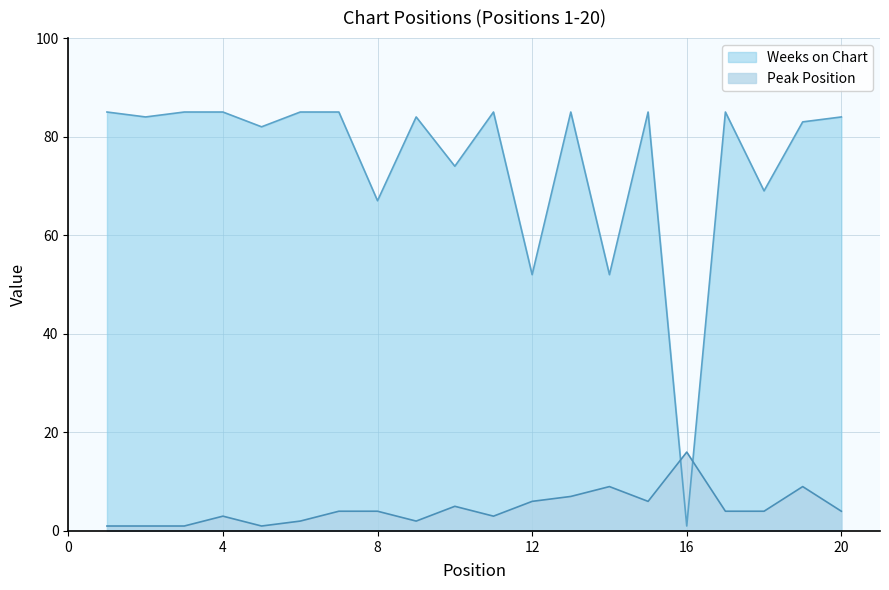

Which has a higher value, 4 or 1?

4